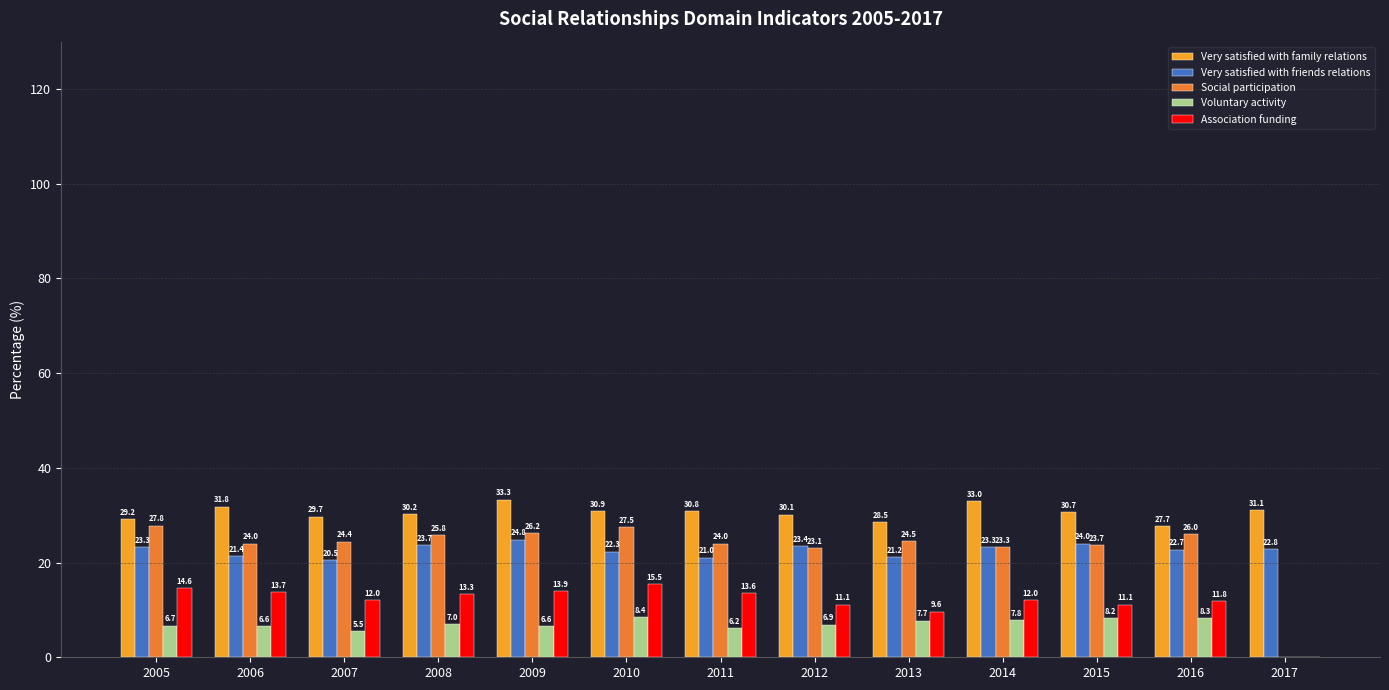

Which series has the largest range (max minus min)?

Social participation